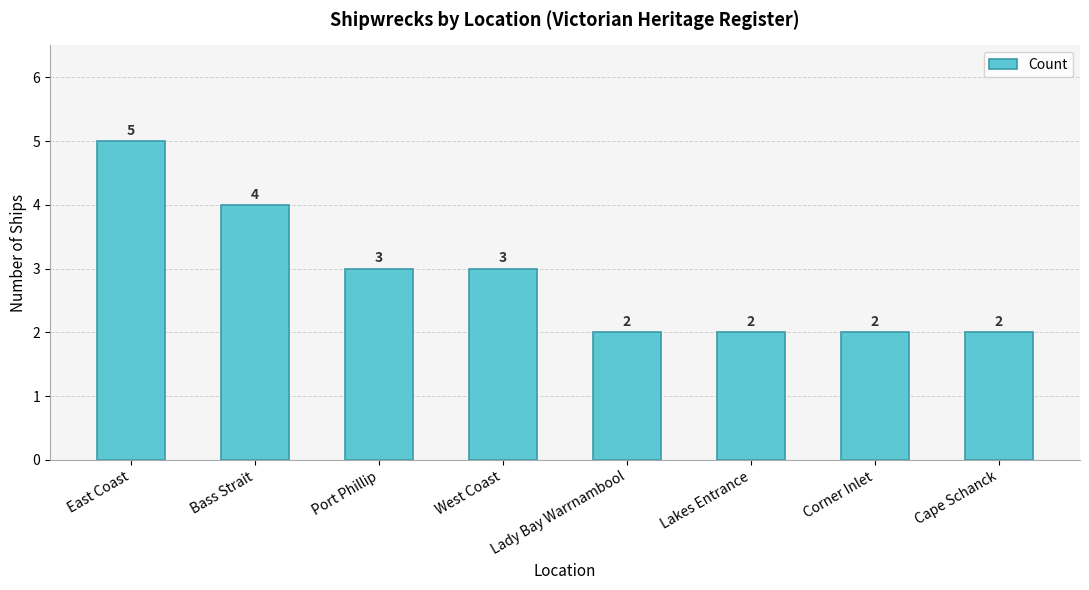

How many values are below 3?

4